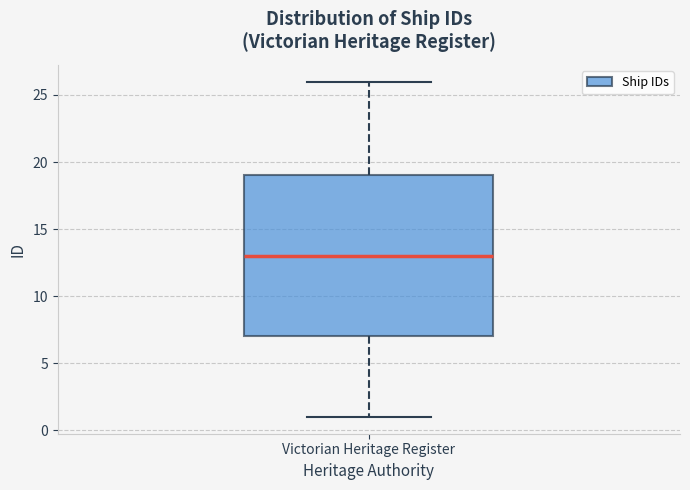

Where does the median line of the box for Victorian Heritage Register sit on the y-axis? The values are not printed on the chart, so give them approximately, as read against the axis.

13